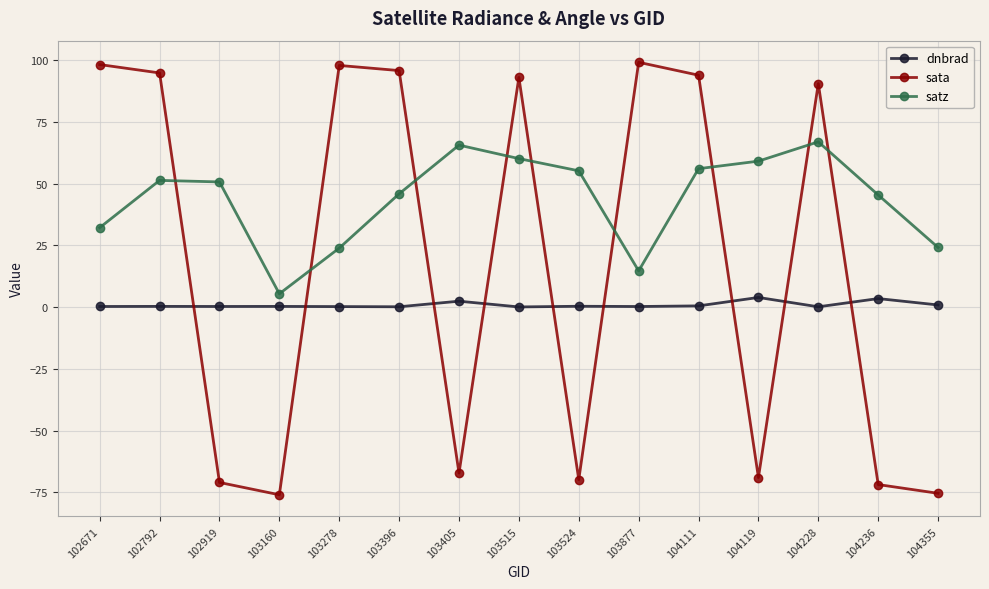

True or false: satz and sata intersect in this chart.

True